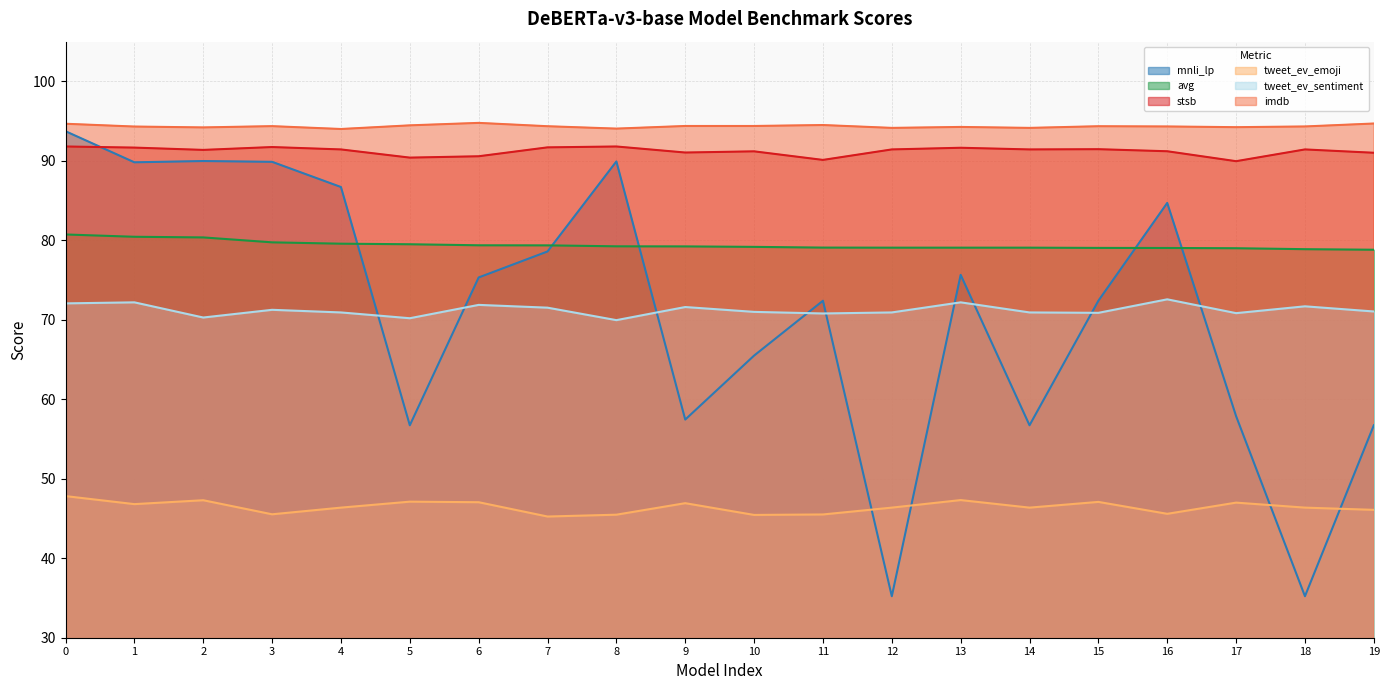

True or false: stsb and avg cross at least once.

False